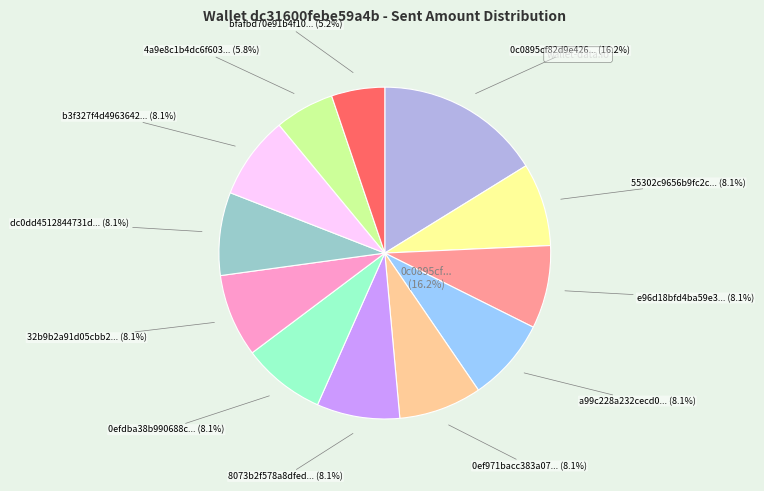

How many segments does this pie chart have?

12